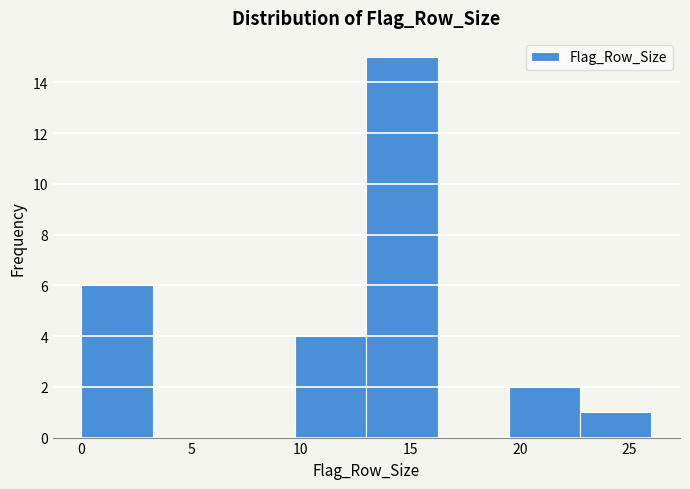

Reading left to right, list every bar in this chart as the range it spans on the x-axis followed by its height. Neither the bar edges nor the heights are printed on the chart, so give them approximately, as read against the axes.

0.00 to 3.25: 6
3.25 to 6.50: 0
6.50 to 9.75: 0
9.75 to 13.00: 4
13.00 to 16.25: 15
16.25 to 19.50: 0
19.50 to 22.75: 2
22.75 to 26.00: 1